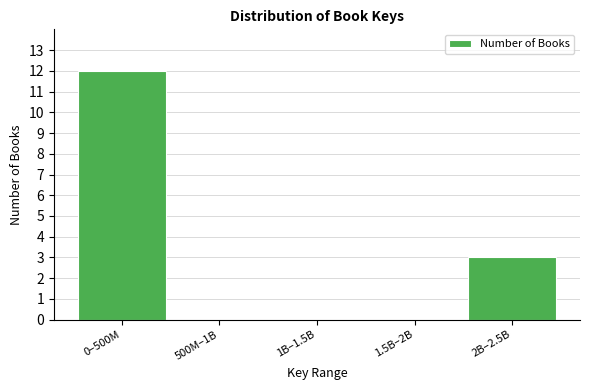

Reading left to right, extract all data points from this chart.

0–500M=12	500M–1B=0	1B–1.5B=0	1.5B–2B=0	2B–2.5B=3